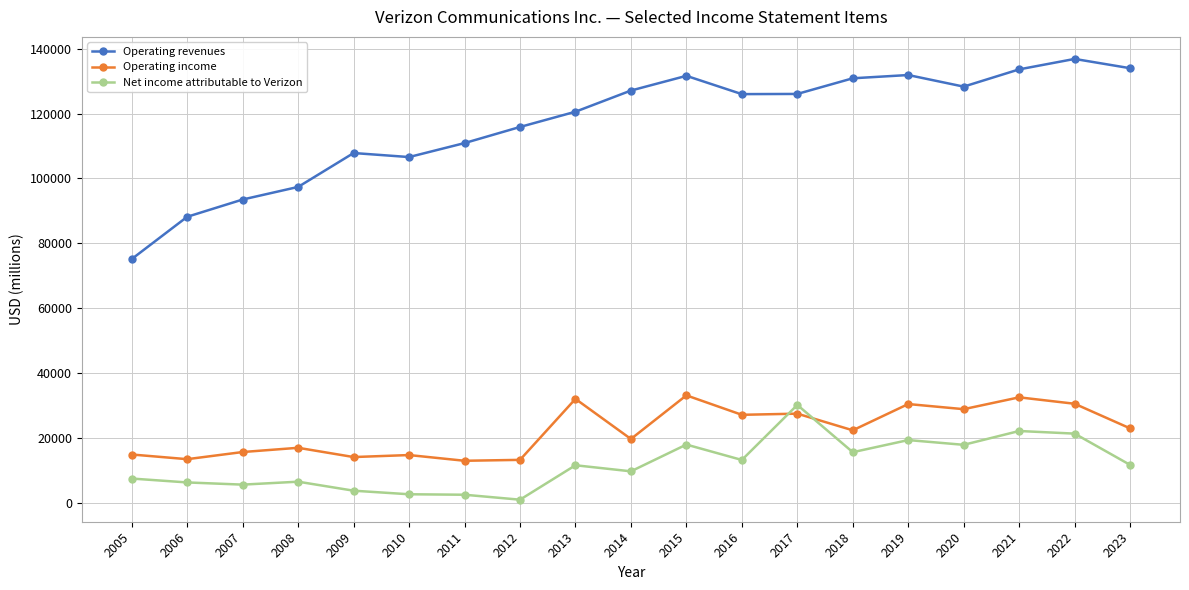

Read the Operating revenues value at 2018.

130863